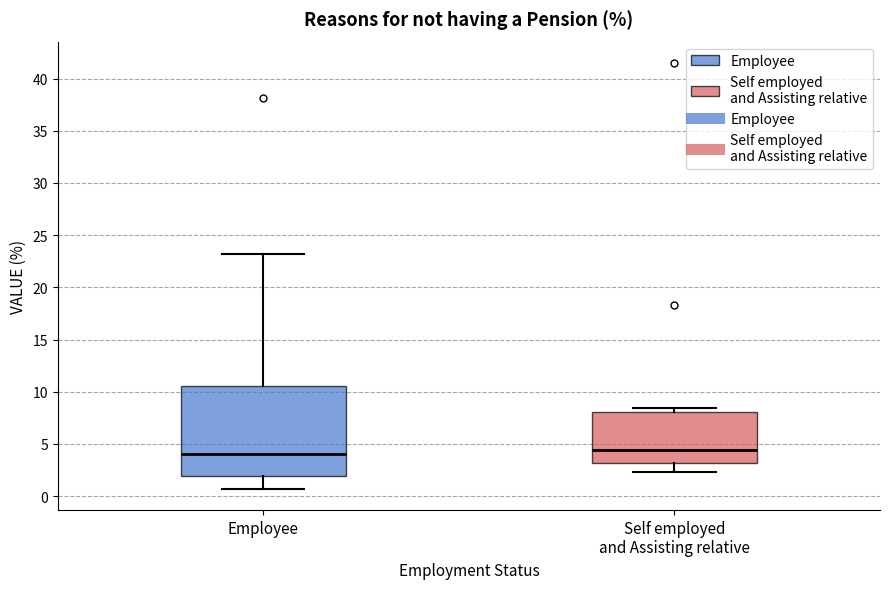

Where is the lower edge of the box for Self employed and Assisting relative on the y-axis? The values are not printed on the chart, so give them approximately, as read against the axis.

3.0